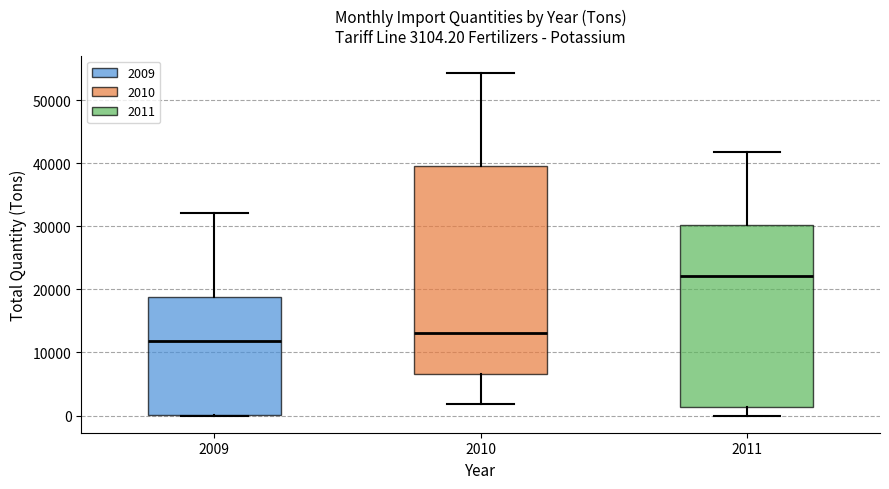

Which box has the highest median line?

2011